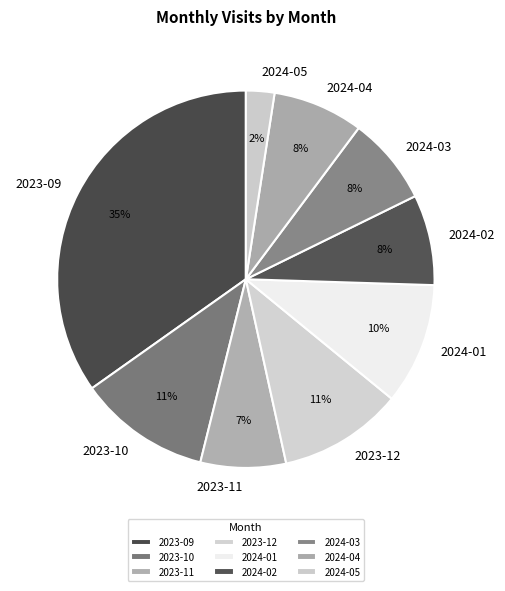

To the nearest percent, what is the average slice percentage?

11%